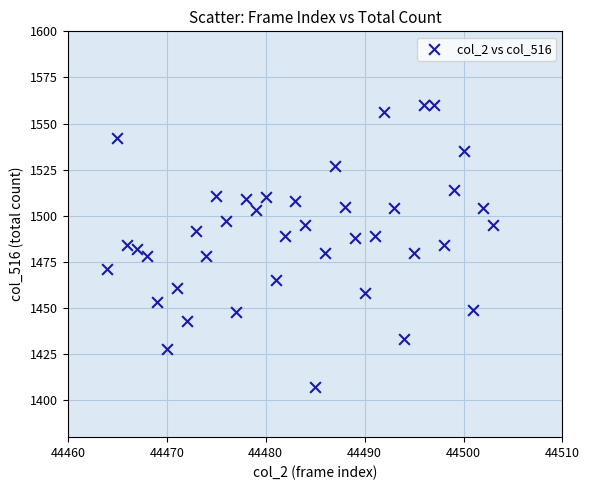

What is the range of Y values (max minus min)?

153